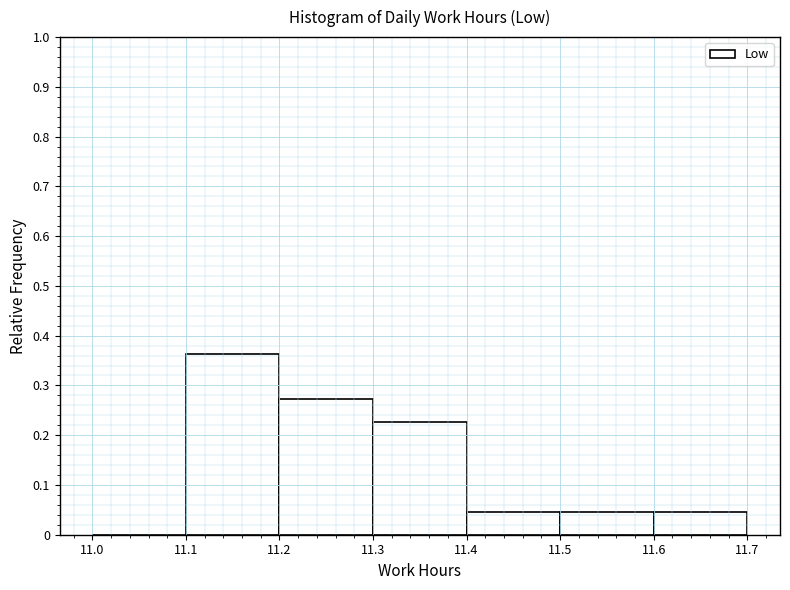

Reading left to right, list every bar in this chart as the range it spans on the x-axis followed by its height. The values are not printed on the chart, so give them approximately, as read against the axis.

11.0 to 11.1: 0
11.1 to 11.2: 0.36
11.2 to 11.3: 0.27
11.3 to 11.4: 0.23
11.4 to 11.5: 0.05
11.5 to 11.6: 0.05
11.6 to 11.7: 0.05